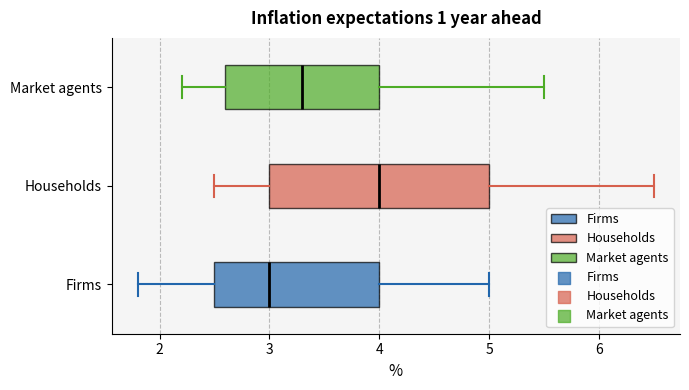

Reading bottom to top, transcribe this box plot: for each box, give where its median line is, the range the box spans, and where its two whiskers end, as read against the x-axis. The values are not printed on the chart, so give them approximately, as read against the axis.

Firms: median 3.0, box 2.5 to 4.0, whiskers 1.8 to 5.0
Households: median 4.0, box 3.0 to 5.0, whiskers 2.5 to 6.5
Market agents: median 3.3, box 2.6 to 4.0, whiskers 2.2 to 5.5